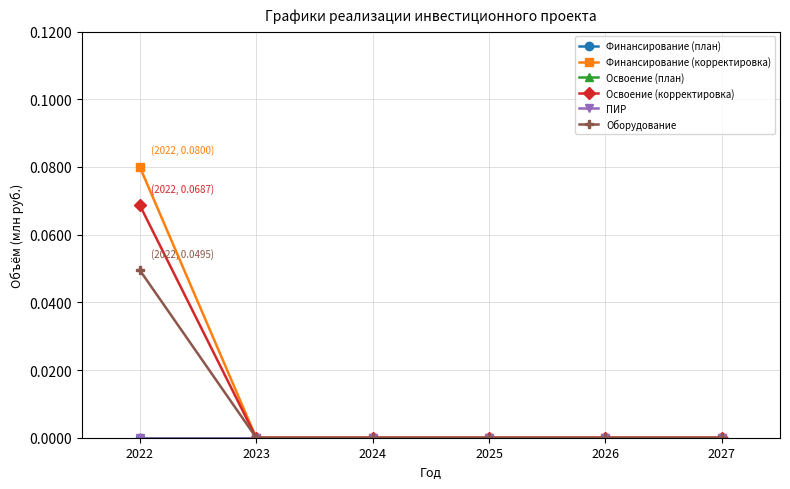

Reading right to left, transcribe all the data shown in this chart.

Финансирование (план): 0.0	0.0	0.0	0.0	0.0	0.0
Финансирование (корректировка): 0.0	0.0	0.0	0.0	0.0	0.1
Освоение (план): 0.0	0.0	0.0	0.0	0.0	0.0
Освоение (корректировка): 0.0	0.0	0.0	0.0	0.0	0.1
ПИР: 0.0	0.0	0.0	0.0	0.0	0.0
Оборудование: 0.0	0.0	0.0	0.0	0.0	0.0